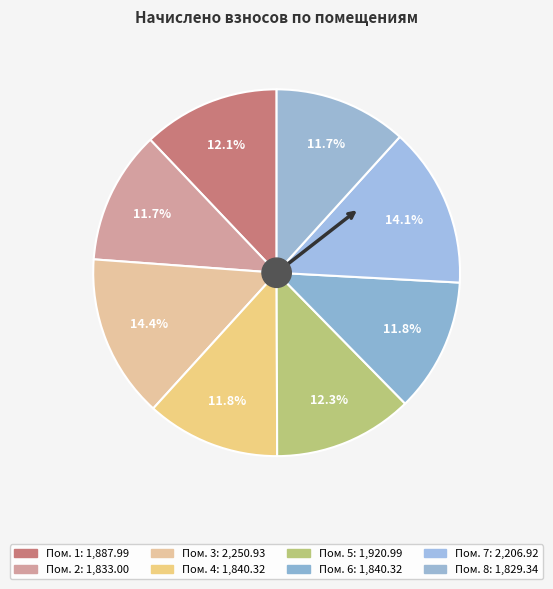

Count the number of slices in the pie.

8